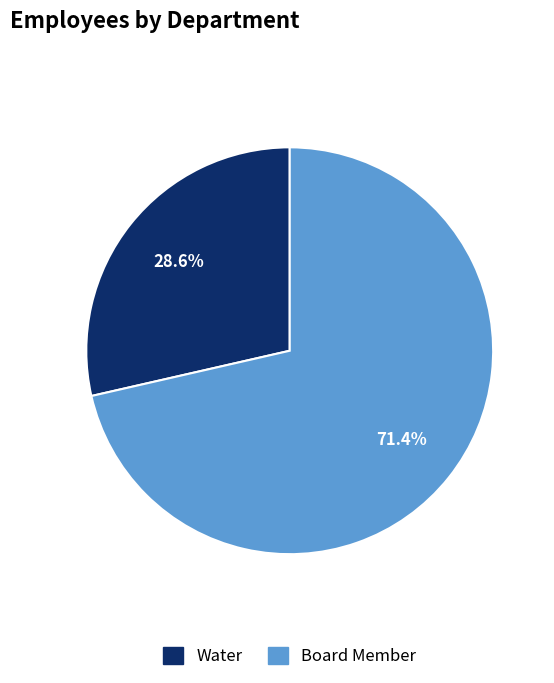

Does Board Member represent more than half of the total?

Yes